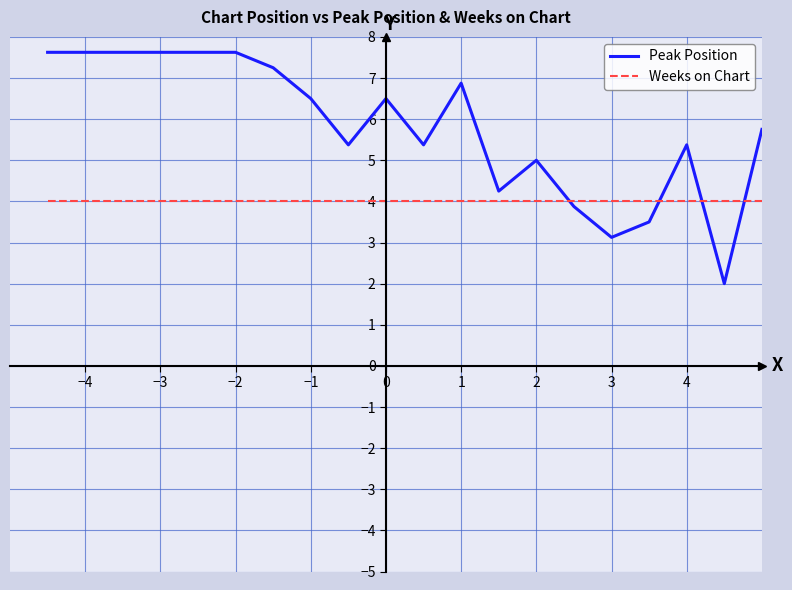

What is the maximum value for Weeks on Chart?

4.0